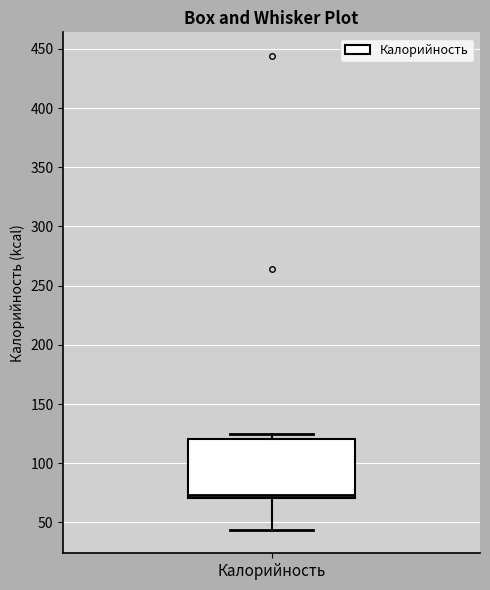

Where does the lower whisker of the box for Калорийность end on the y-axis? The values are not printed on the chart, so give them approximately, as read against the axis.

45